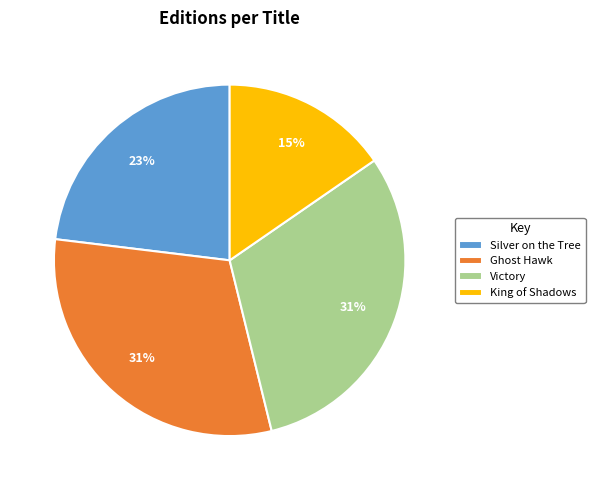

Which slice is the smallest?

King of Shadows